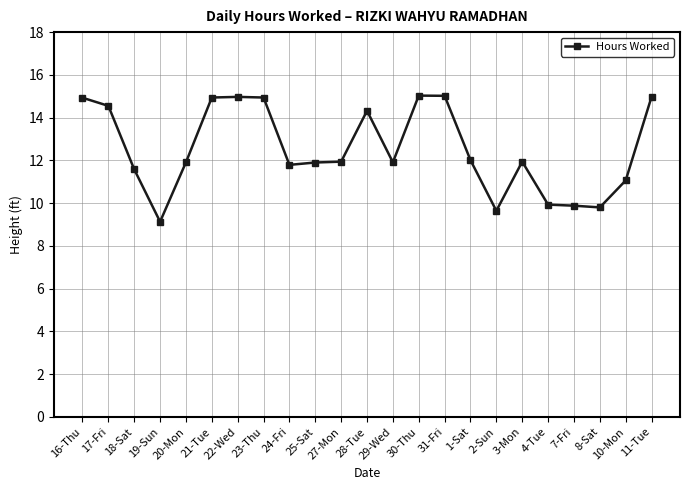

Which has a higher value, 20-Mon or 4-Tue?

20-Mon